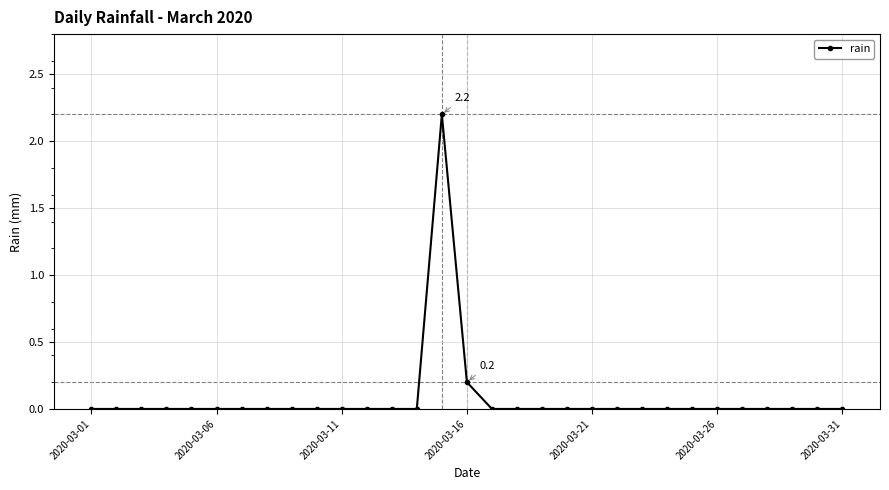

What is the greatest value displayed?

2.2